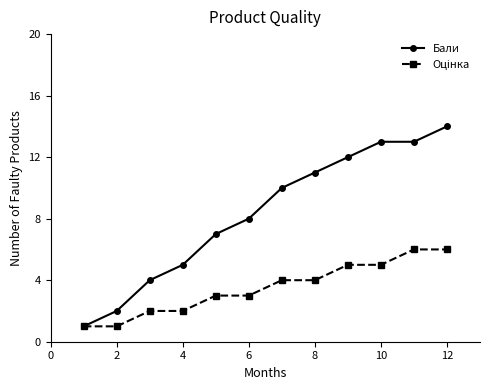

What is the highest value of the Бали series?

14